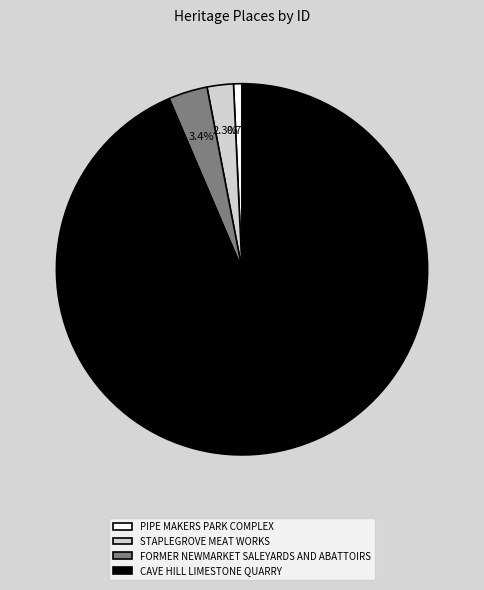

Which category has the smallest portion of the pie?

PIPE MAKERS PARK COMPLEX